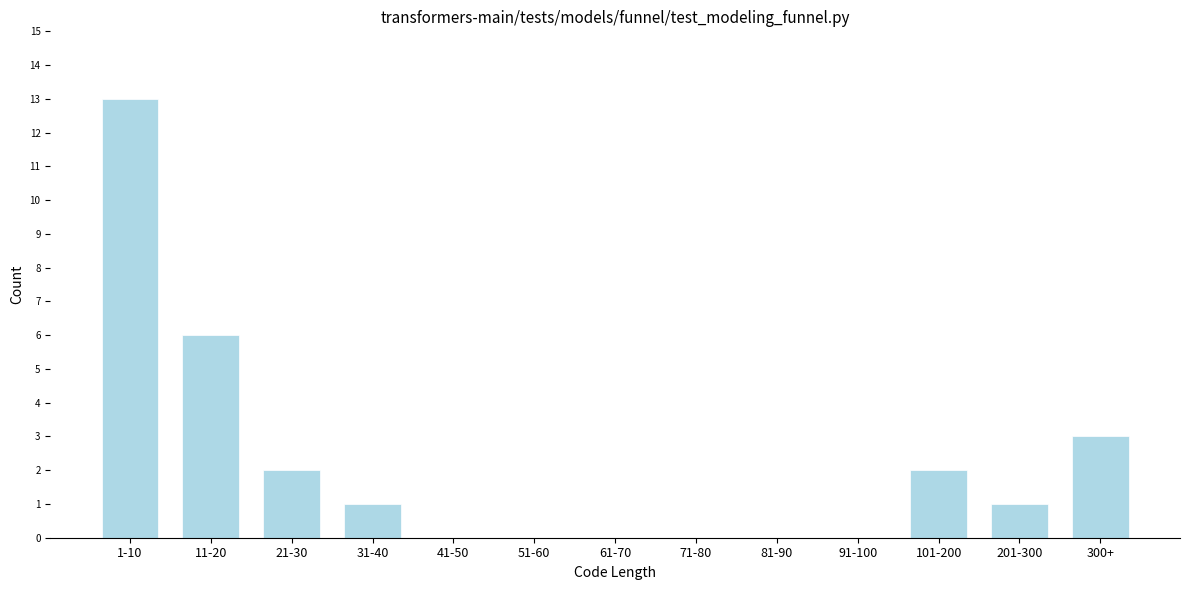

Reading left to right, what are all the values shown in this chart?

1-10=13	11-20=6	21-30=2	31-40=1	41-50=0	51-60=0	61-70=0	71-80=0	81-90=0	91-100=0	101-200=2	201-300=1	300+=3